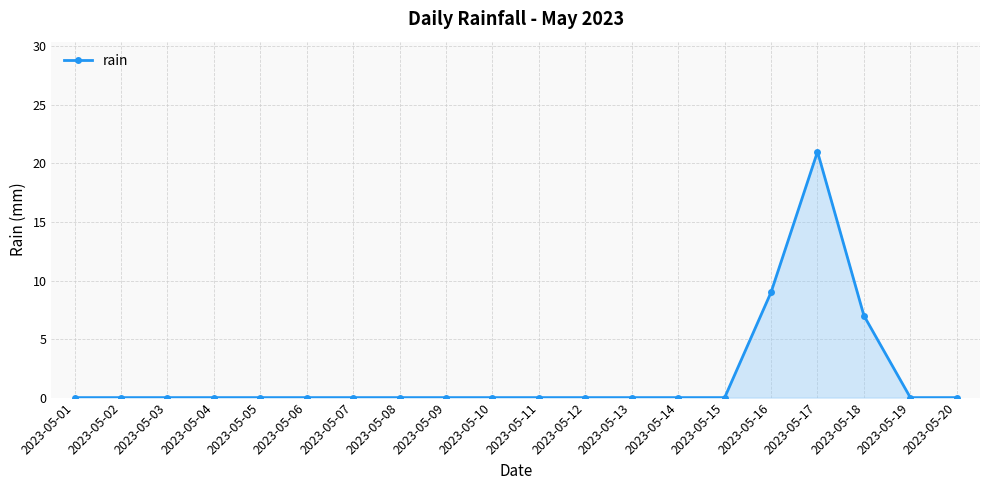

How many series are shown in this chart?

1